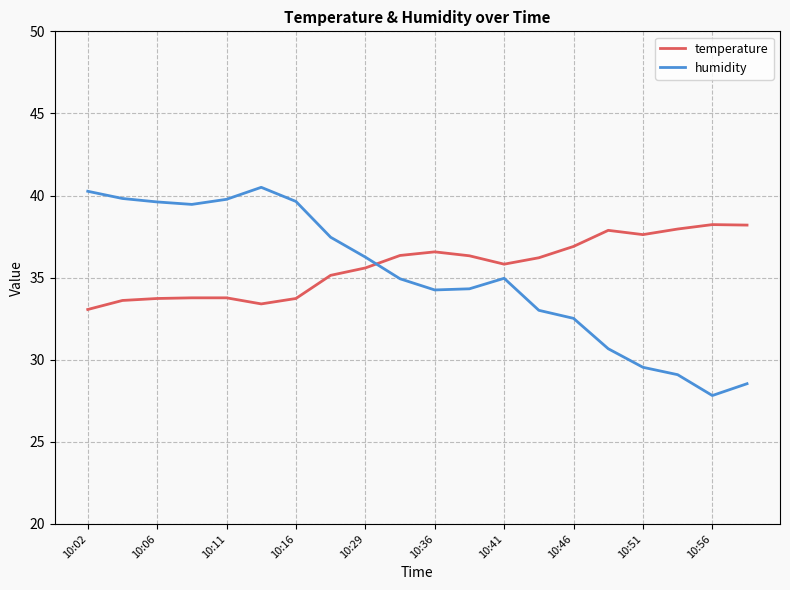

Which series has the largest range (max minus min)?

humidity